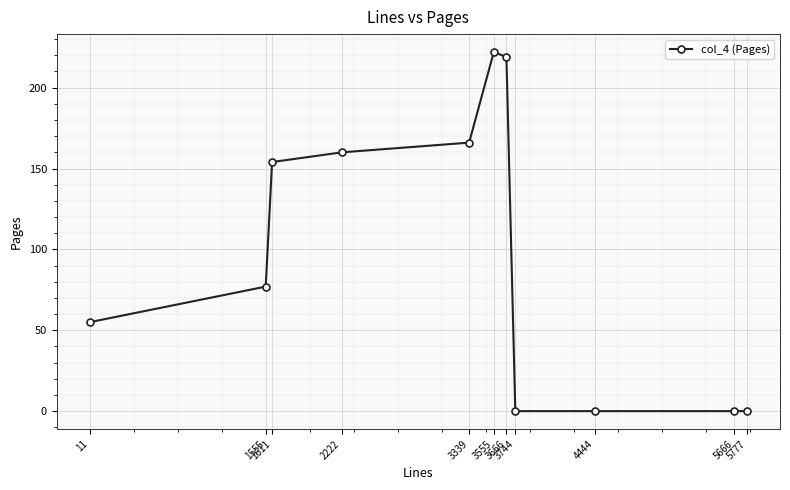

What is the maximum value shown in the chart?

222